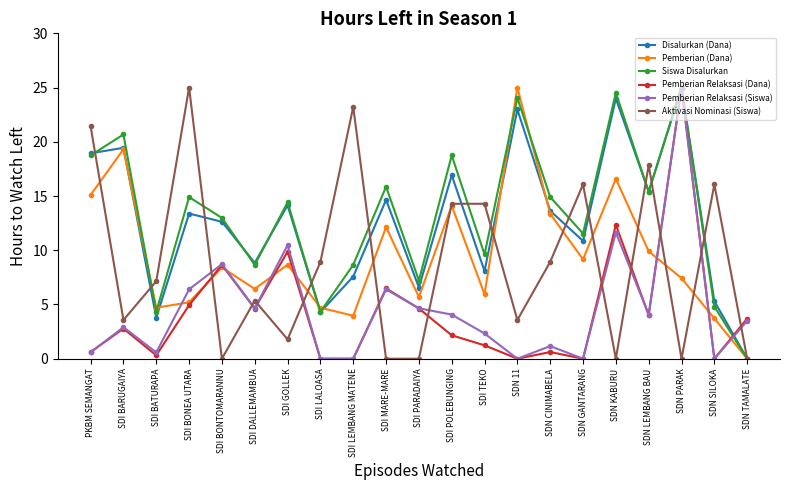

True or false: Siswa Disalurkan and Disalurkan (Dana) intersect in this chart.

True